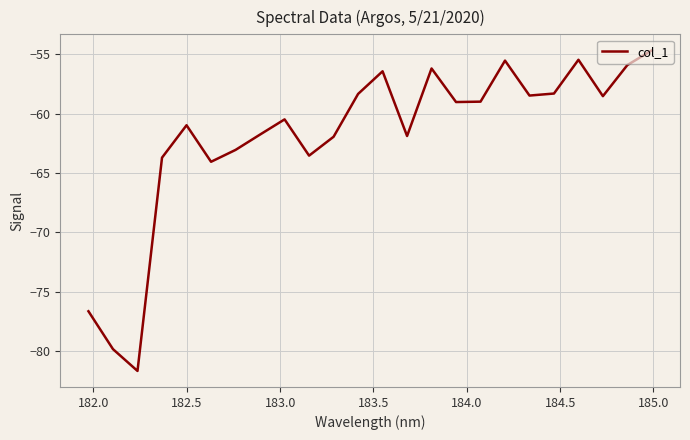

What is the difference between the maximum and minimum values?

27.0